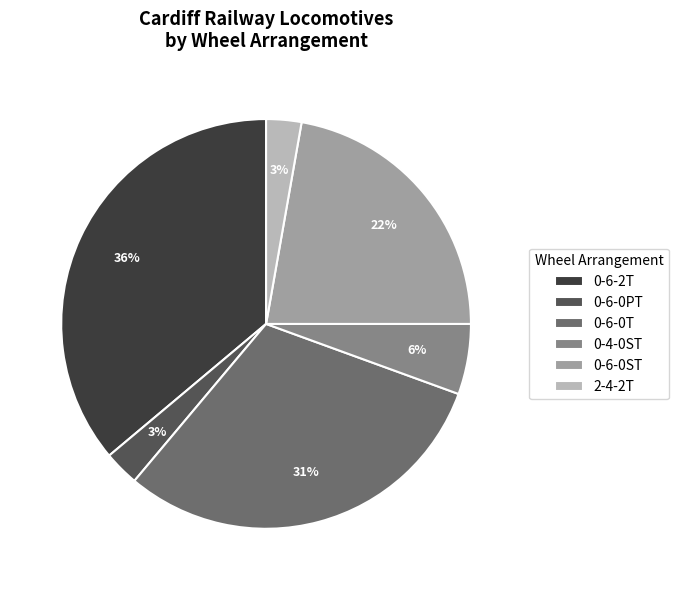

To the nearest percent, what portion does 0-6-0T represent?

31%